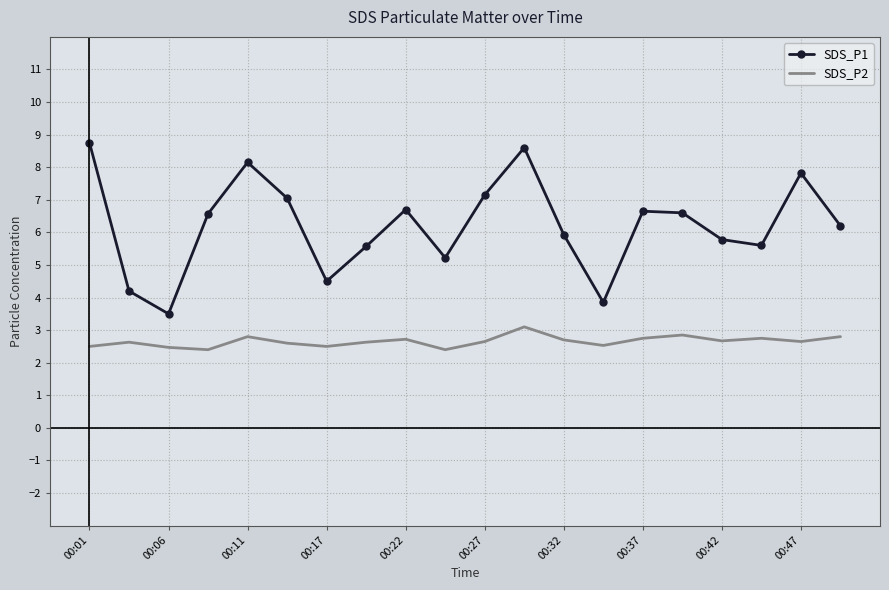

What is the maximum value for SDS_P2?

3.1